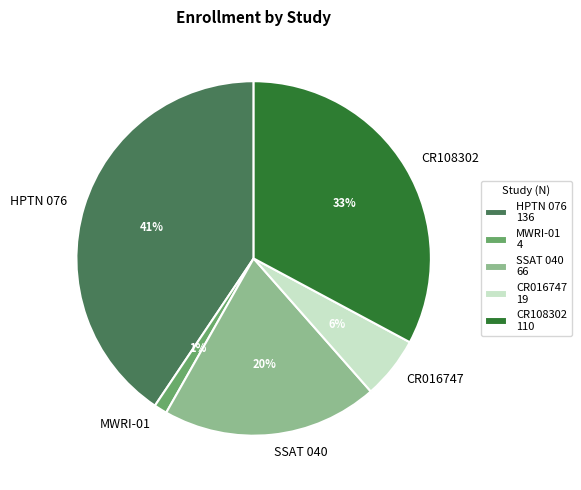

Does any single category account for the majority?

No